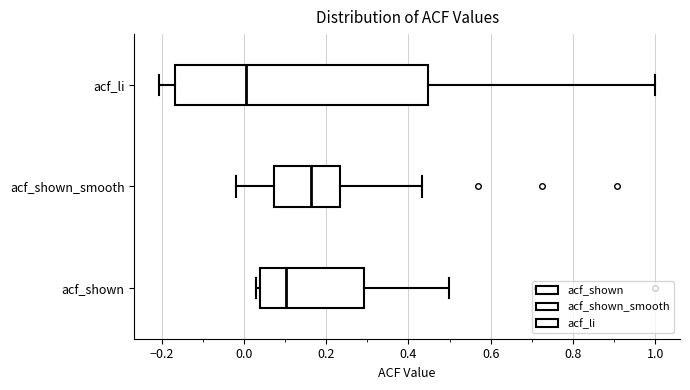

Which box has the furthest to the left median line?

acf_li